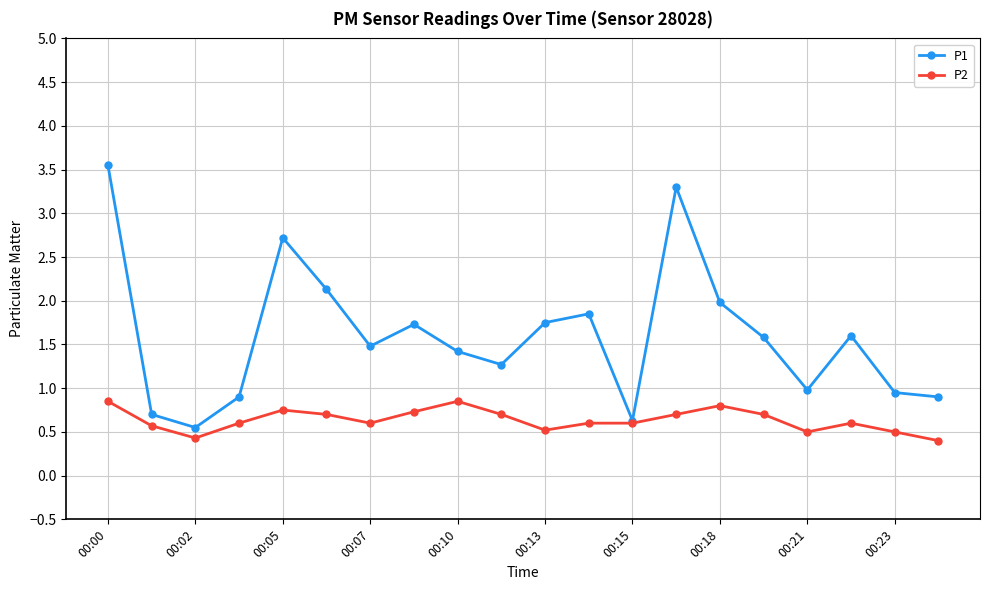

What is the minimum value for P2?

0.4